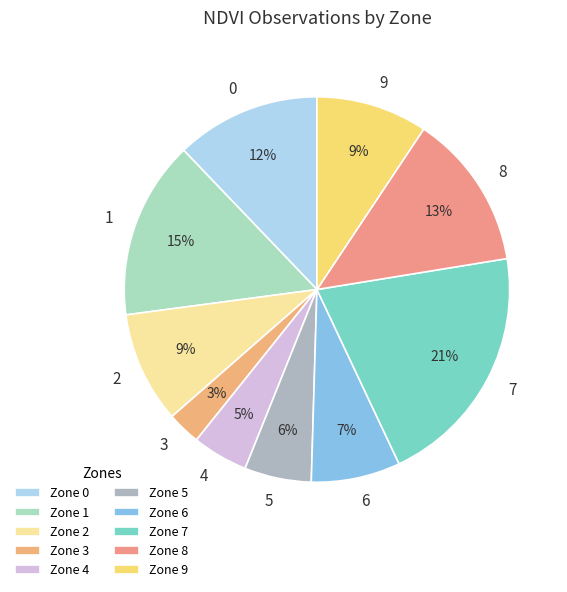

Count the number of slices in the pie.

10